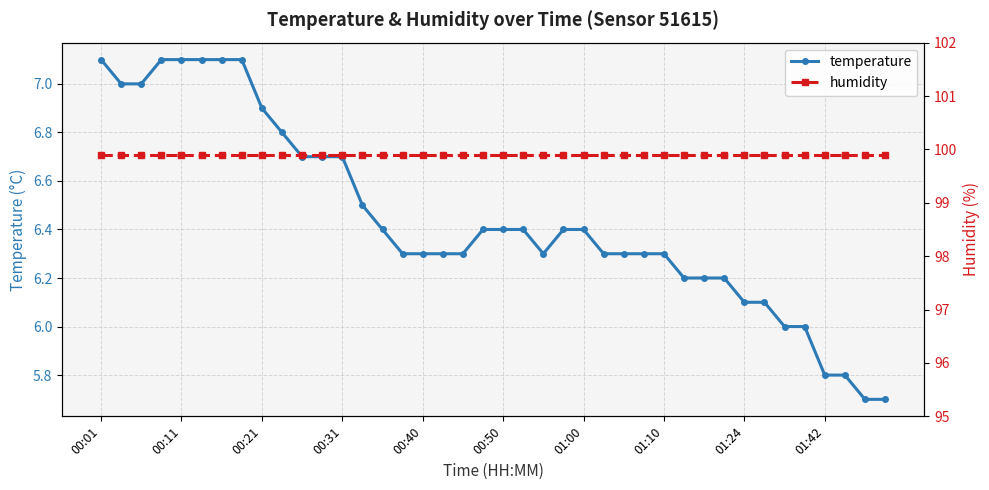

Which series has the widest spread of values?

temperature